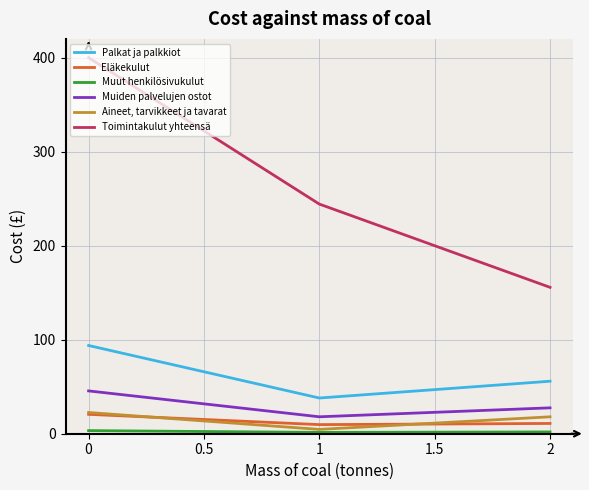

Does the chart display data point markers on the line(s)?

No